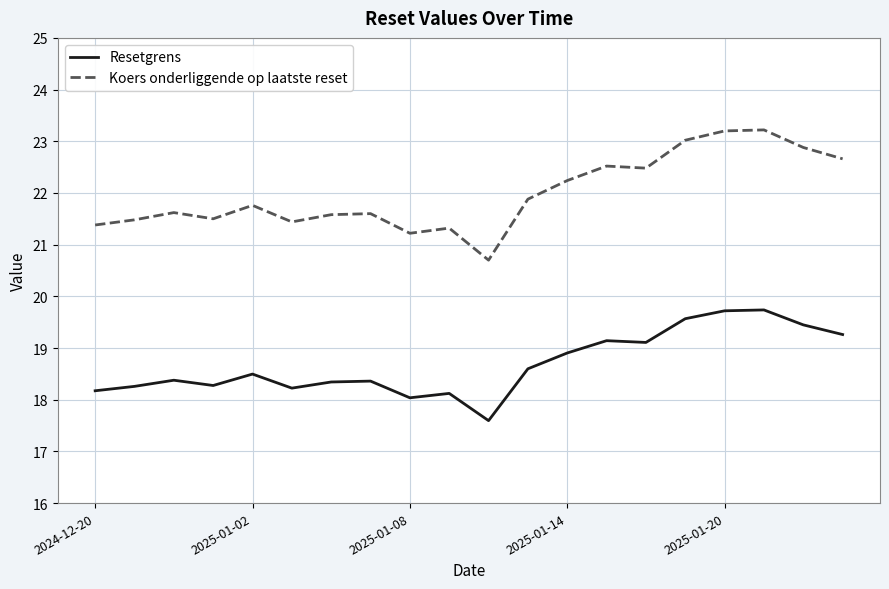

Which series has the largest range (max minus min)?

Koers onderliggende op laatste reset